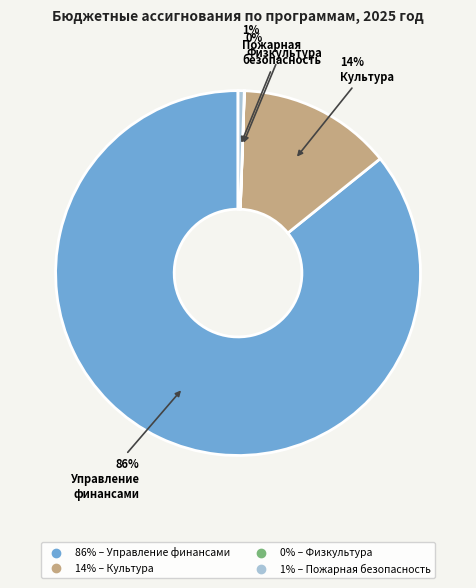

Is there any slice that represents more than half of the pie?

Yes